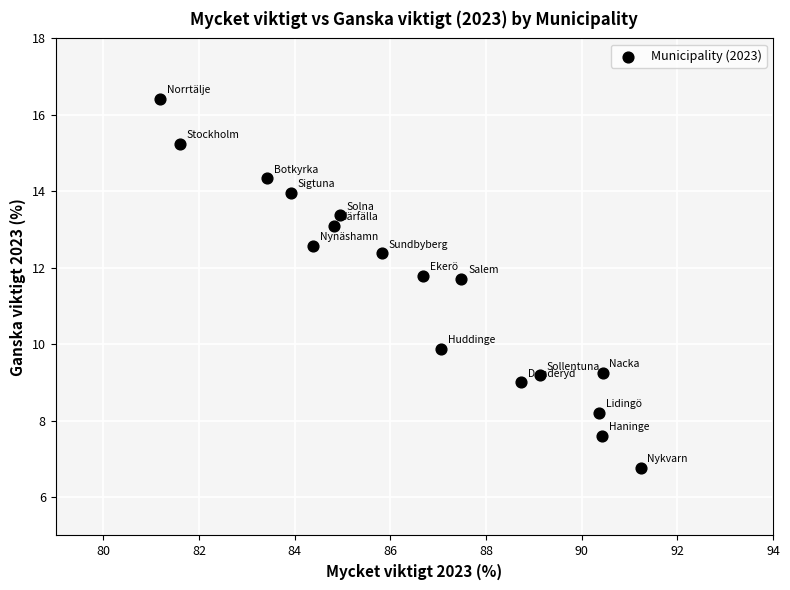

What is the range of X values (max minus min)?

10.0